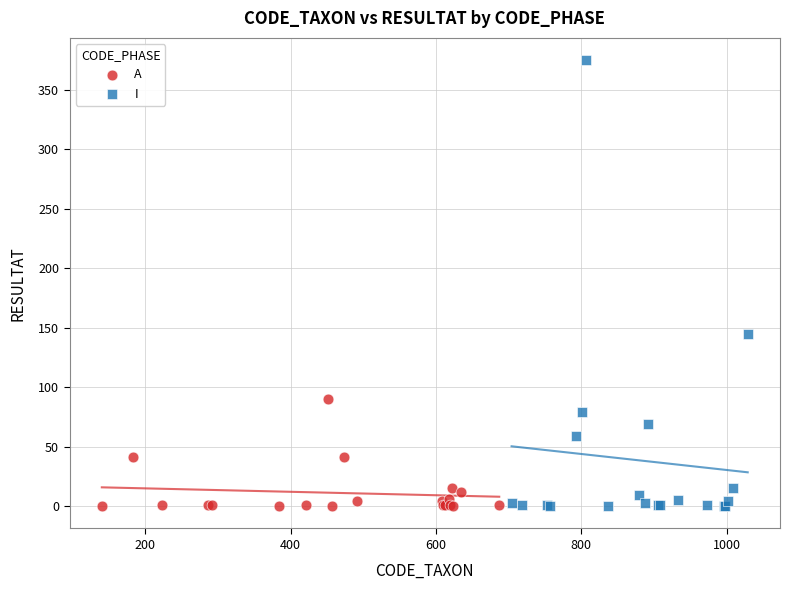

What are all the series names shown in the legend?

A, I